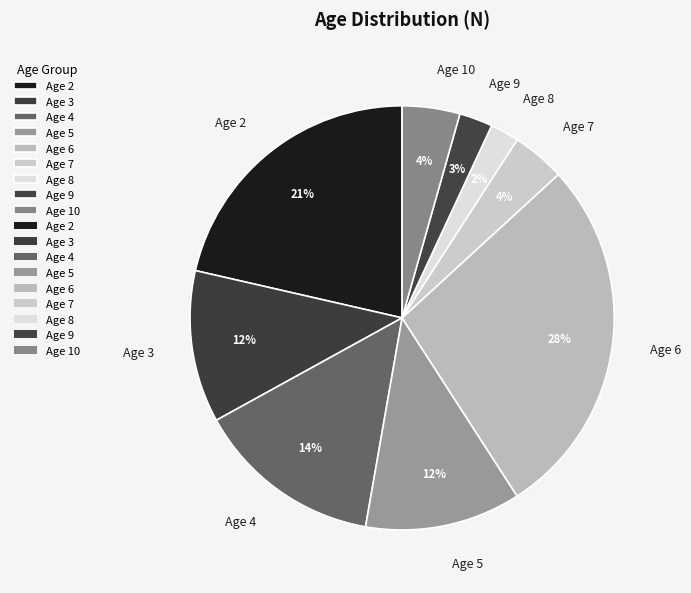

Which has a higher value, Age 6 or Age 4?

Age 6